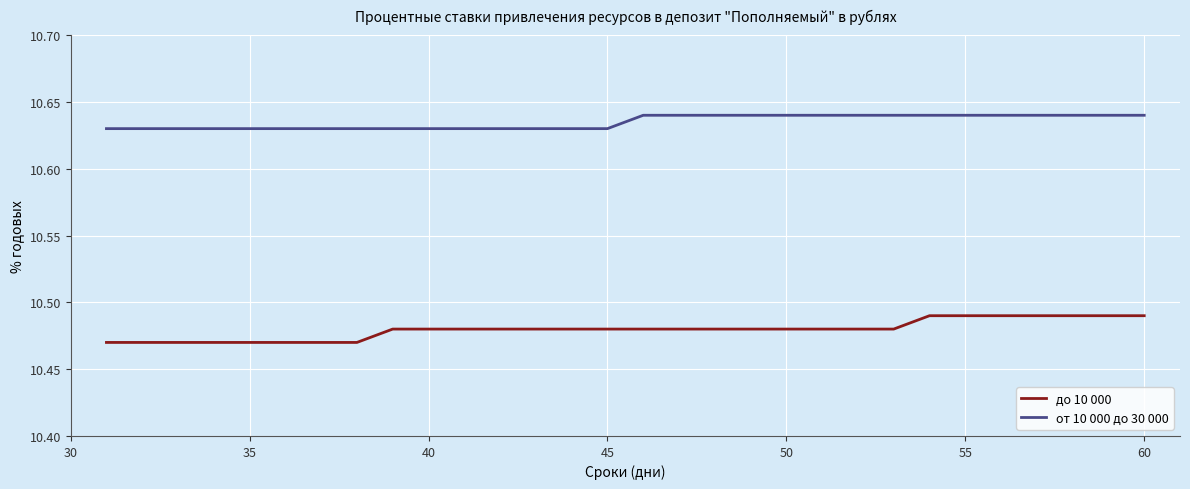

List the series in order of their peak value, highest first.

от 10 000 до 30 000, до 10 000